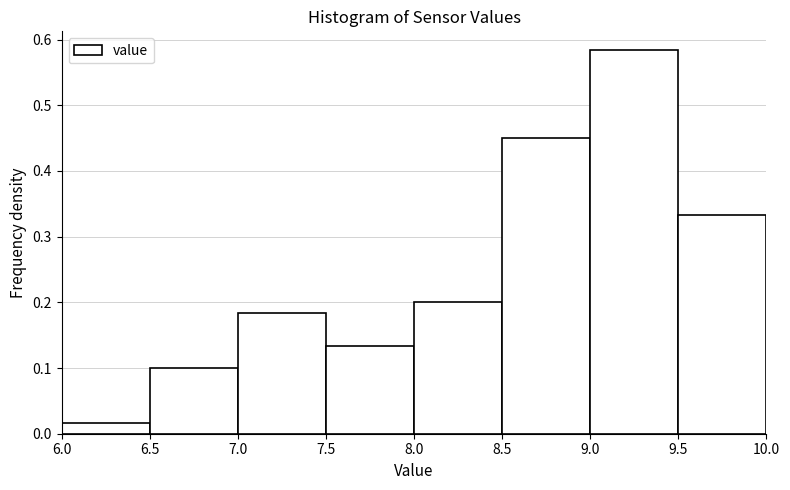

Which range on the x-axis has the tallest bar?

9.0 to 9.5